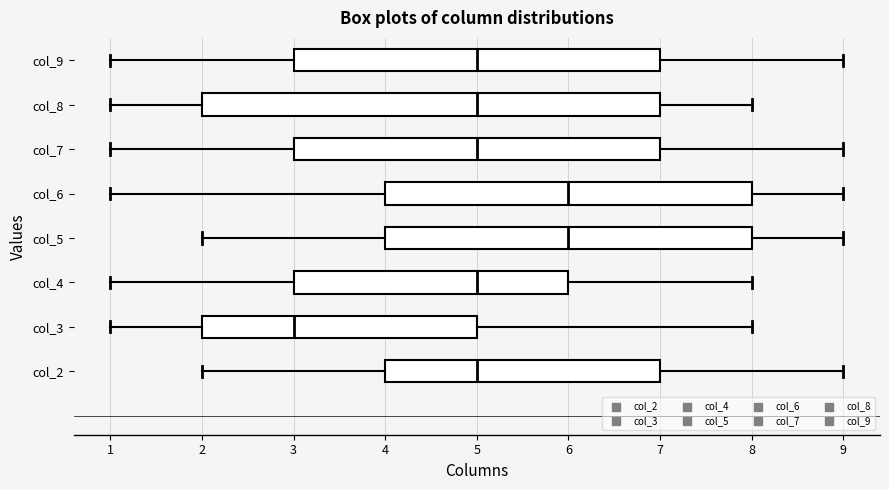

Reading bottom to top, read every box against the x-axis: the position of its median line, the range the box covers, and the ends of its whiskers. The values are not printed on the chart, so give them approximately, as read against the axis.

col_2: median 5, box 4 to 7, whiskers 2 to 9
col_3: median 3, box 2 to 5, whiskers 1 to 8
col_4: median 5, box 3 to 6, whiskers 1 to 8
col_5: median 6, box 4 to 8, whiskers 2 to 9
col_6: median 6, box 4 to 8, whiskers 1 to 9
col_7: median 5, box 3 to 7, whiskers 1 to 9
col_8: median 5, box 2 to 7, whiskers 1 to 8
col_9: median 5, box 3 to 7, whiskers 1 to 9